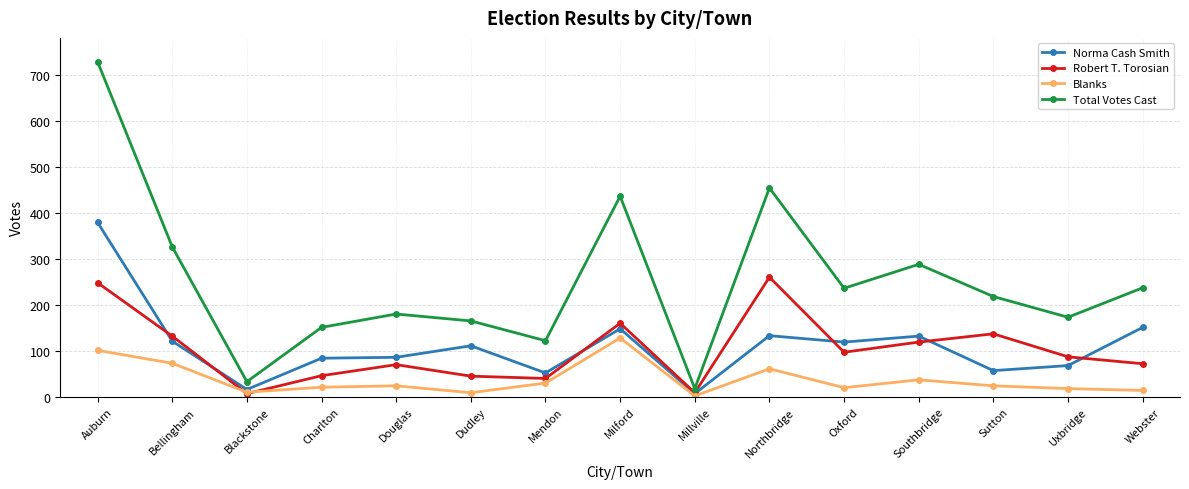

How many distinct data groups are displayed?

4